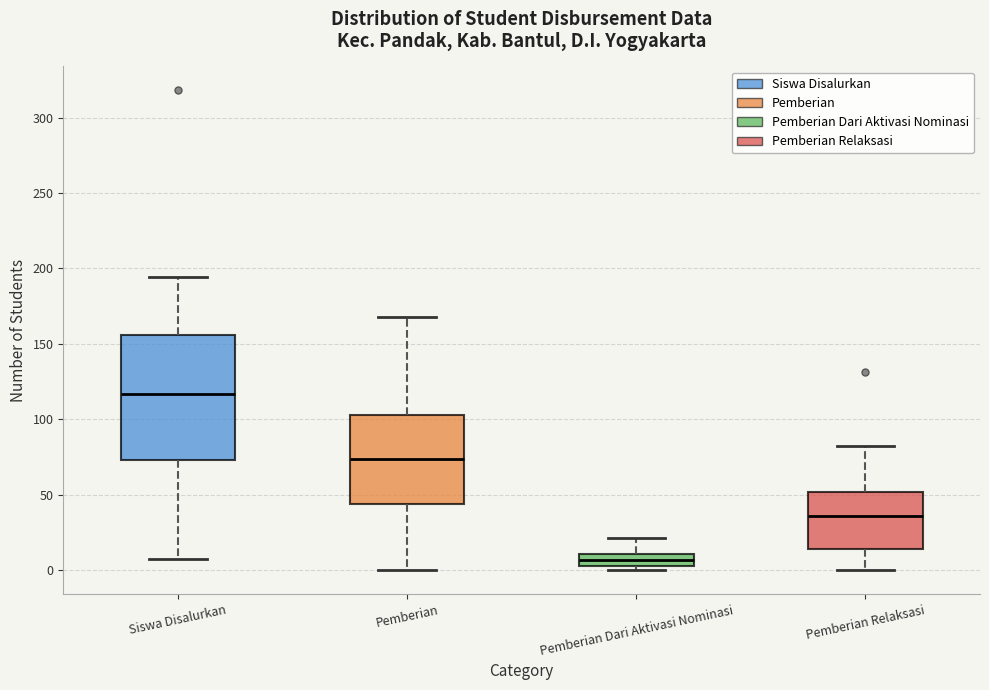

Reading left to right, transcribe this box plot: for each box, give where its median line is, the range the box spans, and where its two whiskers end, as read against the y-axis. The values are not printed on the chart, so give them approximately, as read against the axis.

Siswa Disalurkan: median 115, box 75 to 155, whiskers 5 to 195
Pemberian: median 75, box 45 to 105, whiskers 0 to 170
Pemberian Dari Aktivasi Nominasi: median 5 (inside the box), box 5 to 10, whiskers 0 to 20
Pemberian Relaksasi: median 35, box 15 to 50, whiskers 0 to 80